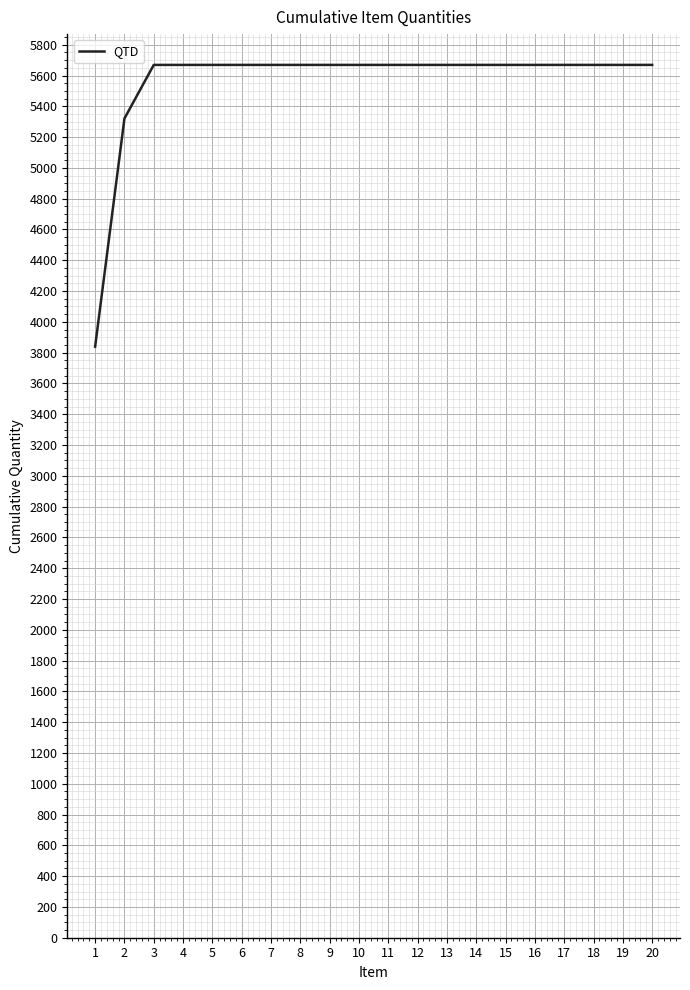

What is the difference between the maximum and minimum values?

1830